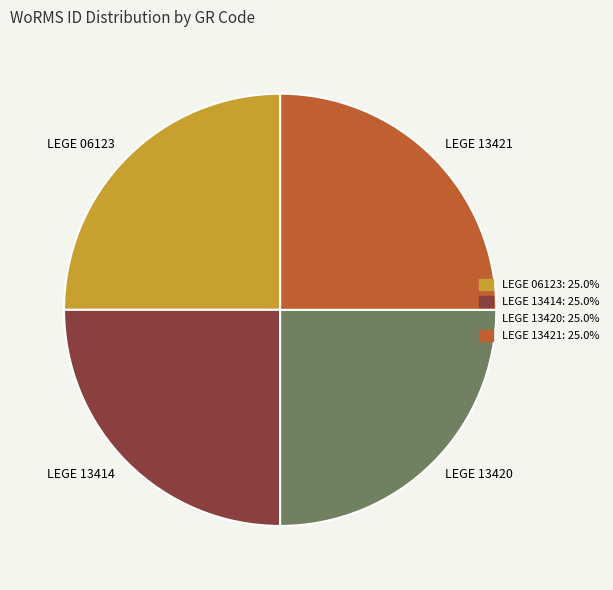

Is there any slice that represents more than half of the pie?

No